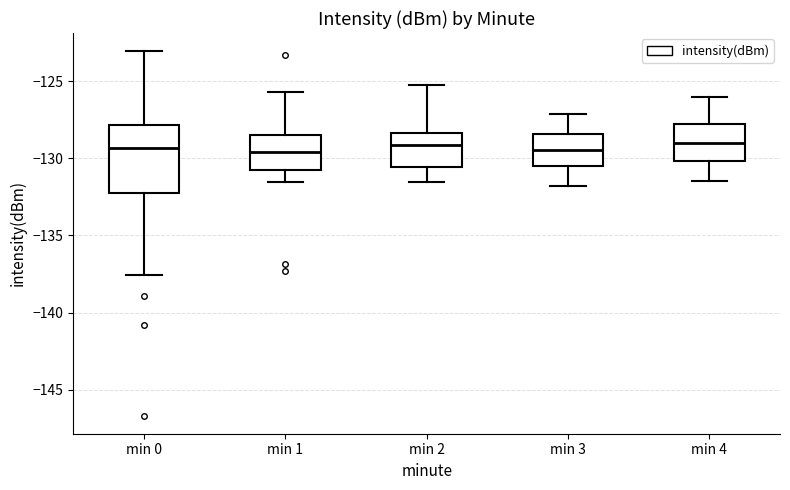

Where is the lower edge of the box for min 2 on the y-axis? The values are not printed on the chart, so give them approximately, as read against the axis.

-130.5